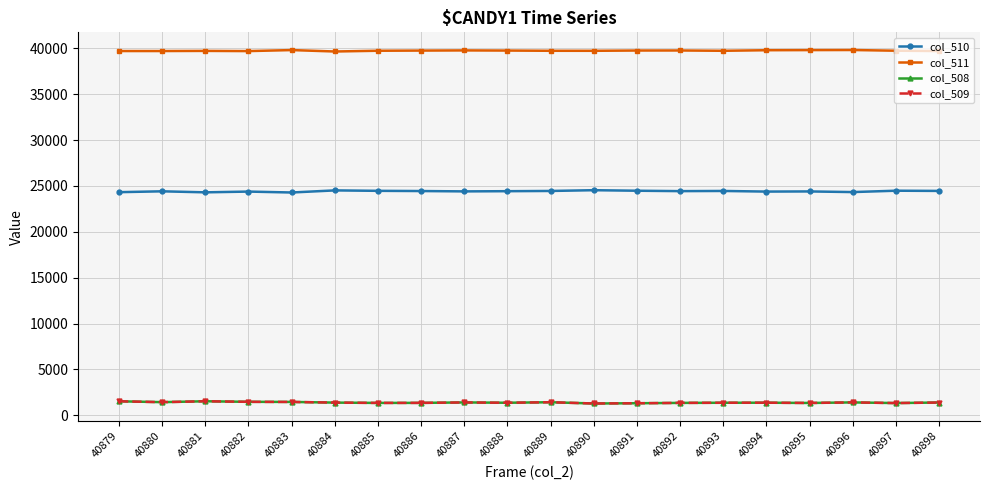

Count the number of data series in this chart.

4